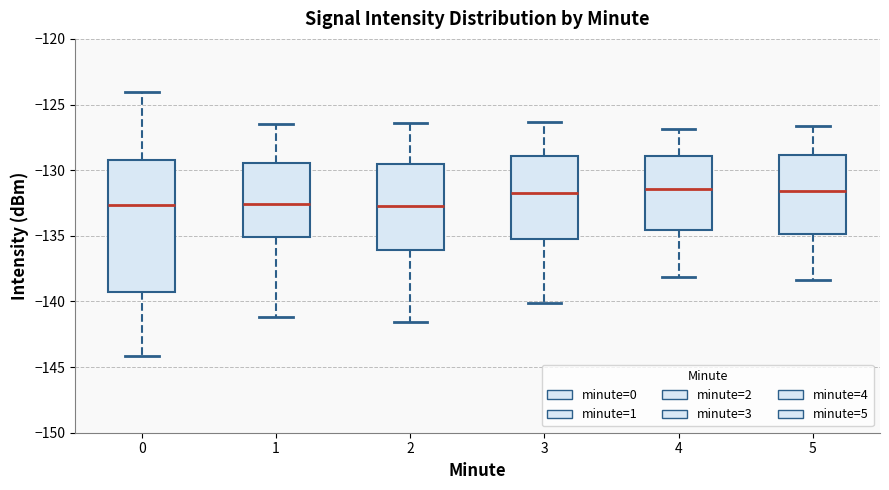

Reading left to right, read every box against the y-axis: the position of its median line, the range the box covers, and the ends of its whiskers. The values are not printed on the chart, so give them approximately, as read against the axis.

0: median -132.5, box -139.5 to -129.0, whiskers -144.0 to -124.0
1: median -132.5, box -135.0 to -129.5, whiskers -141.0 to -126.5
2: median -132.5, box -136.0 to -129.5, whiskers -141.5 to -126.5
3: median -131.5, box -135.5 to -129.0, whiskers -140.0 to -126.5
4: median -131.5, box -134.5 to -129.0, whiskers -138.0 to -127.0
5: median -131.5, box -135.0 to -129.0, whiskers -138.5 to -126.5